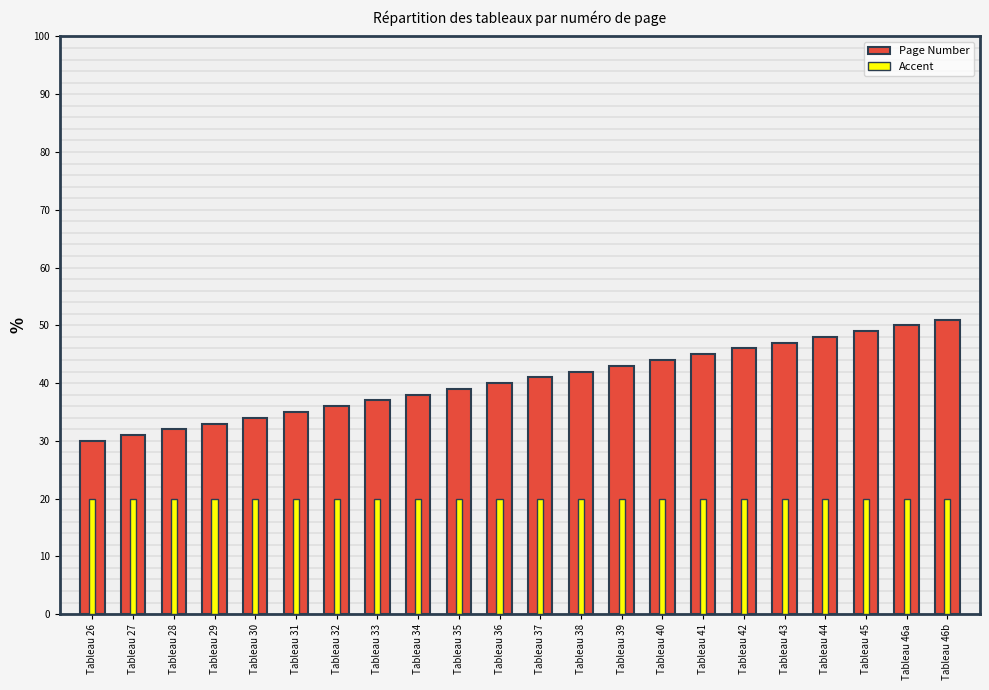

Reading left to right, transcribe all the data shown in this chart.

Page Number: Tableau 26=30	Tableau 27=31	Tableau 28=32	Tableau 29=33	Tableau 30=34	Tableau 31=35	Tableau 32=36	Tableau 33=37	Tableau 34=38	Tableau 35=39	Tableau 36=40	Tableau 37=41	Tableau 38=42	Tableau 39=43	Tableau 40=44	Tableau 41=45	Tableau 42=46	Tableau 43=47	Tableau 44=48	Tableau 45=49	Tableau 46a=50	Tableau 46b=51
Accent: Tableau 26=20	Tableau 27=20	Tableau 28=20	Tableau 29=20	Tableau 30=20	Tableau 31=20	Tableau 32=20	Tableau 33=20	Tableau 34=20	Tableau 35=20	Tableau 36=20	Tableau 37=20	Tableau 38=20	Tableau 39=20	Tableau 40=20	Tableau 41=20	Tableau 42=20	Tableau 43=20	Tableau 44=20	Tableau 45=20	Tableau 46a=20	Tableau 46b=20